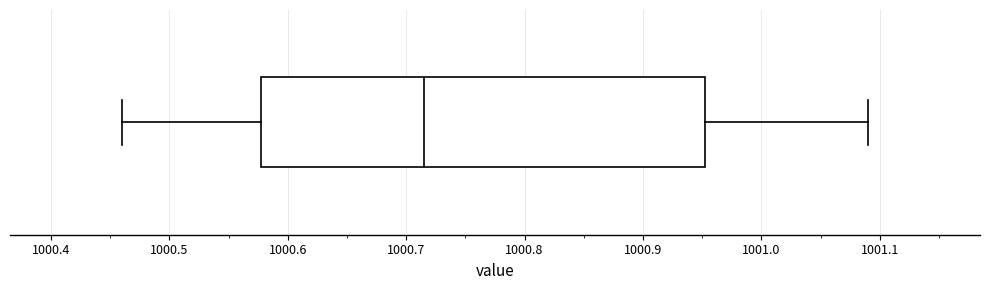

Where does the left whisker of the box end on the x-axis? The values are not printed on the chart, so give them approximately, as read against the axis.

1000.46